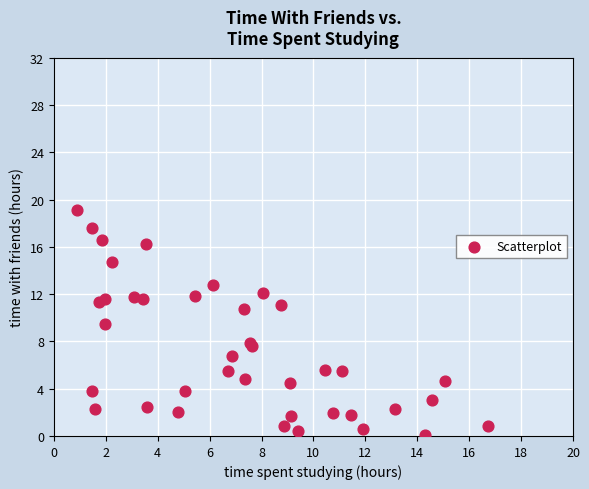

What Y value in the scatter plot is closest to 9?

9.4